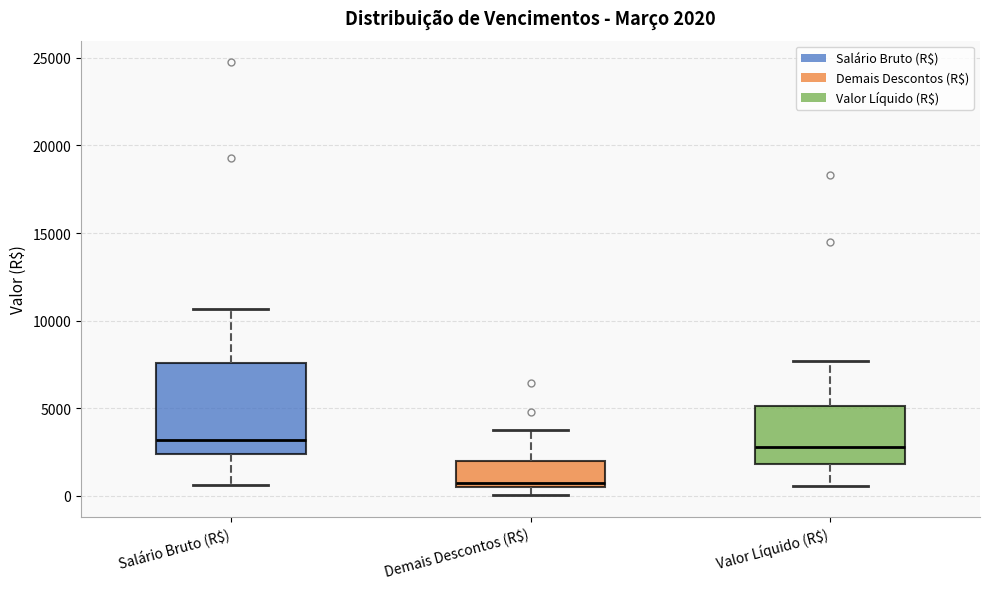

Which box is the tallest, from its lower edge to its upper edge?

Salário Bruto (R$)